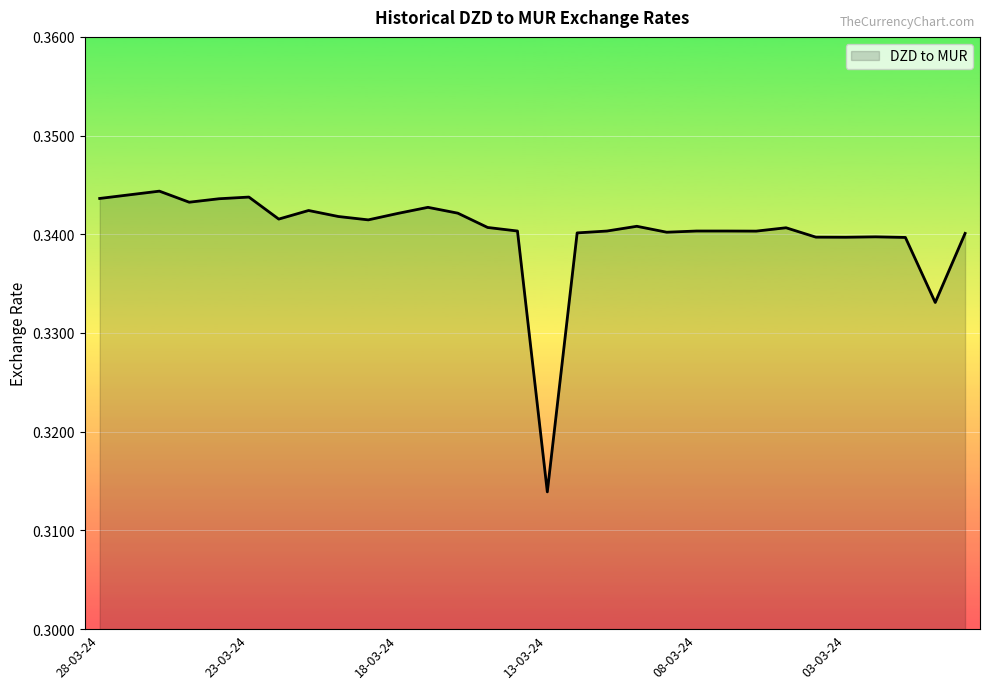

At which category does the data reach its first local valley?

25-03-24